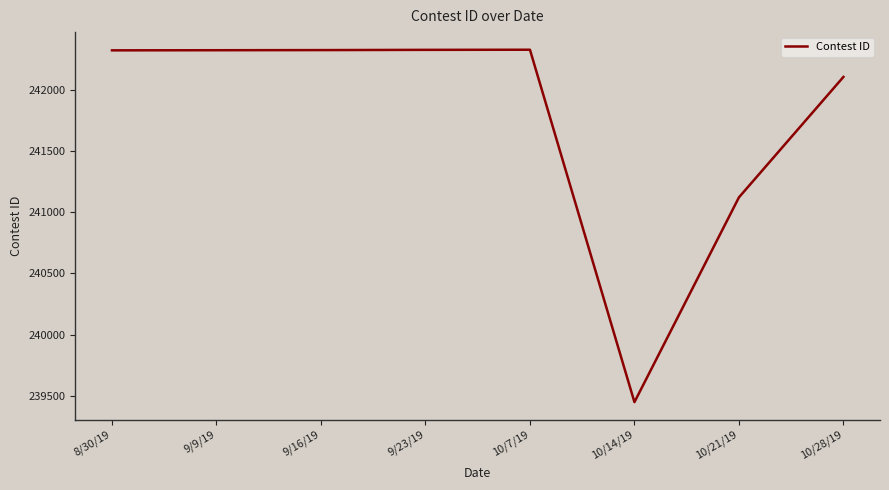

What is the minimum value shown in the chart?

239450